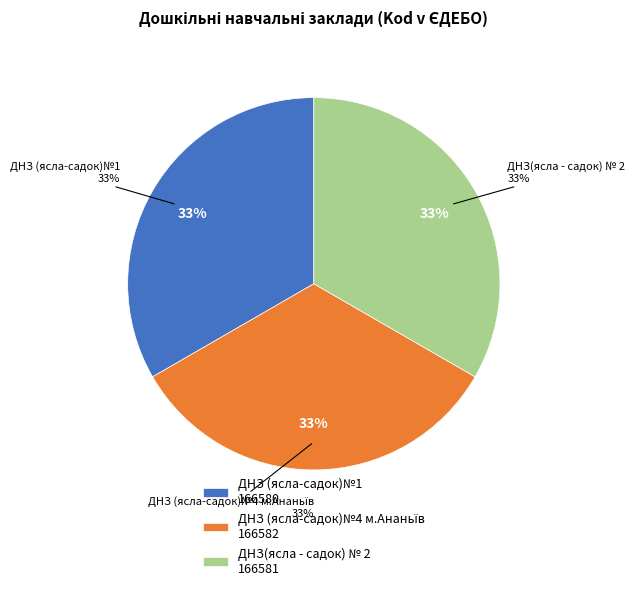

What is the total percentage of ДНЗ (ясла-садок)№4 м.Ананьїв and ДНЗ (ясла-садок)№1?

66.7%